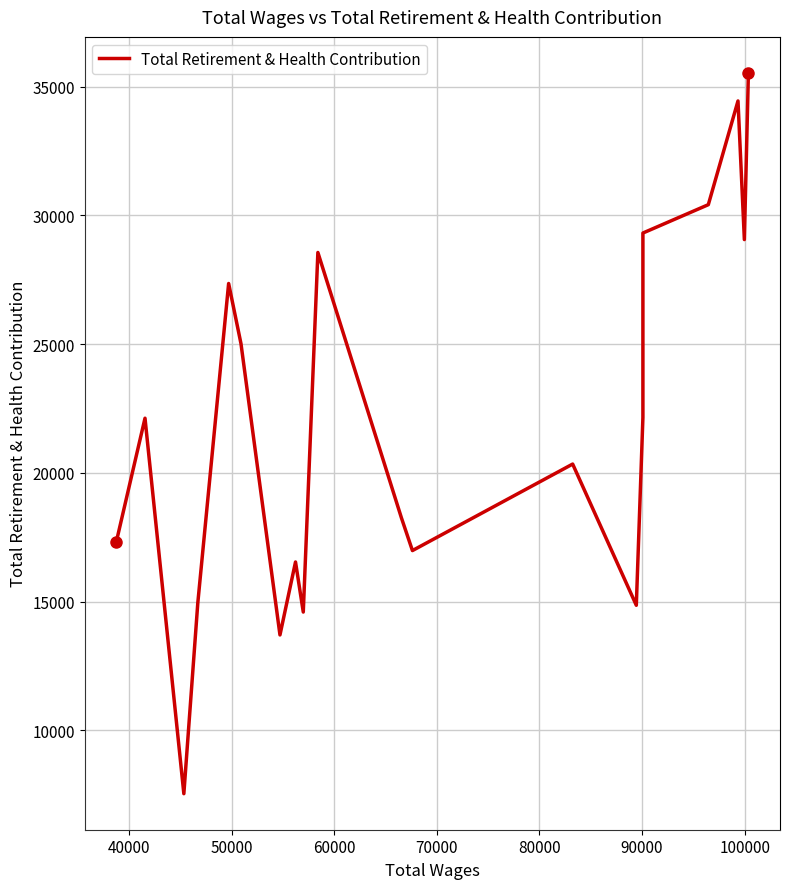

What is the greatest value displayed?

35536